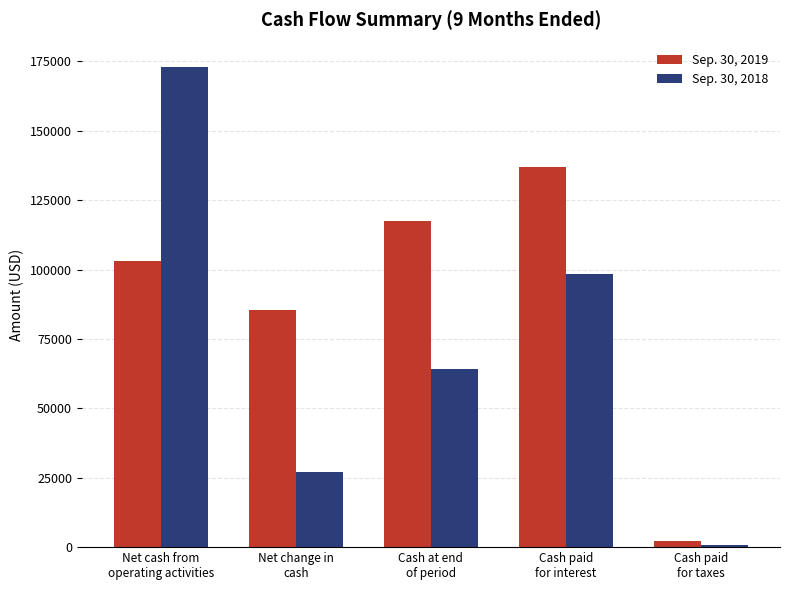

What is the minimum value for Sep. 30, 2018?

750